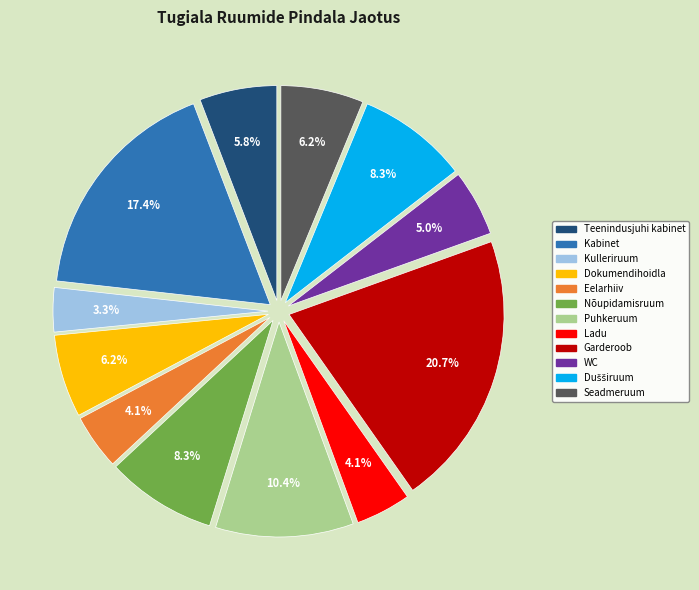

Is it true that Seadmeruum is 15% of the pie?

False